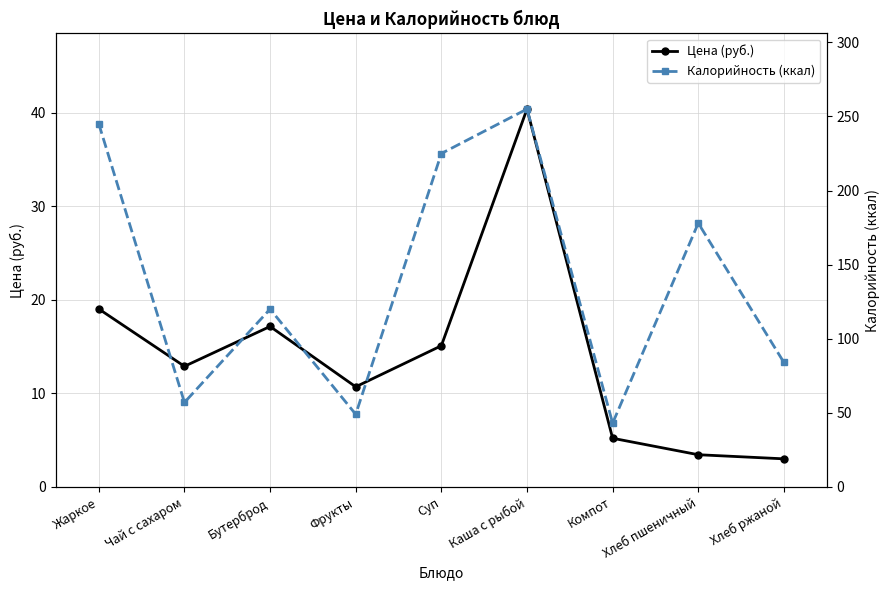

True or false: Калорийность (ккал) and Цена (руб.) cross at least once.

False